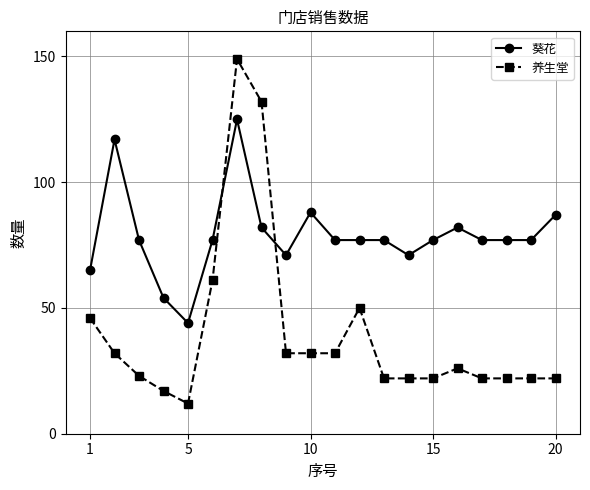

What is the maximum value shown in the chart?

149